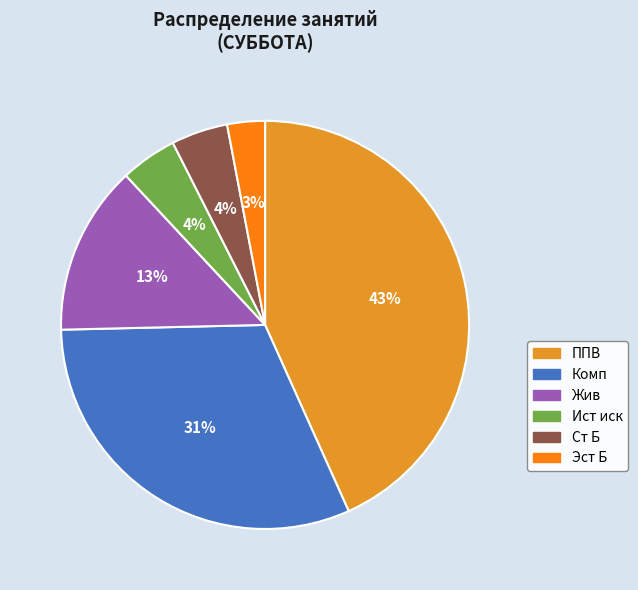

How many segments does this pie chart have?

6